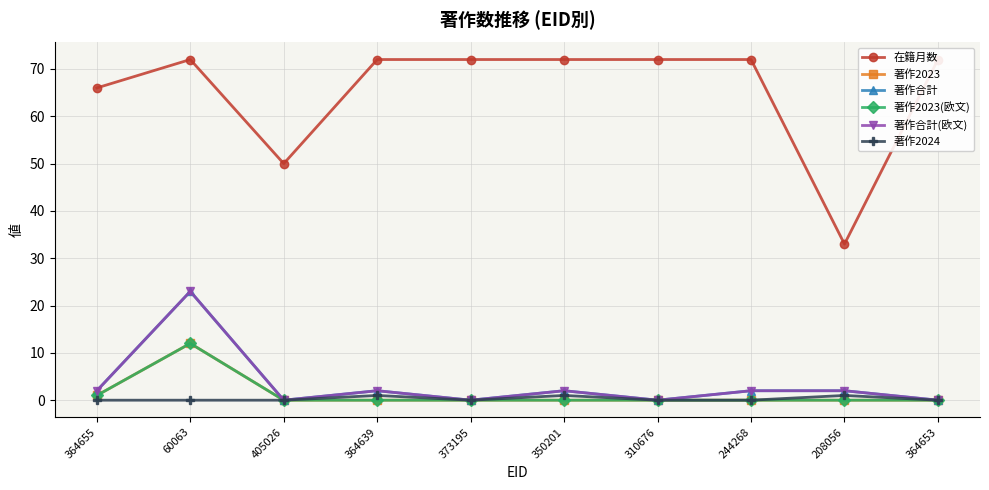

True or false: 著作2024 and 著作合計 intersect in this chart.

False